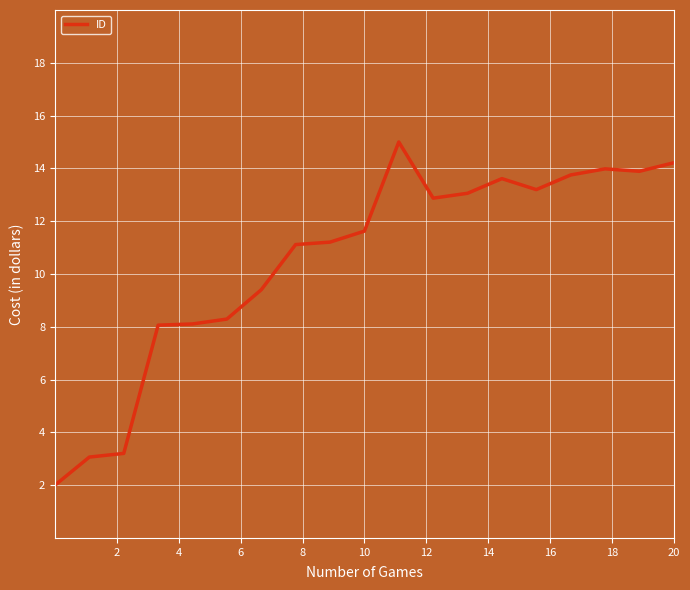

What is the smallest value displayed?

2.0